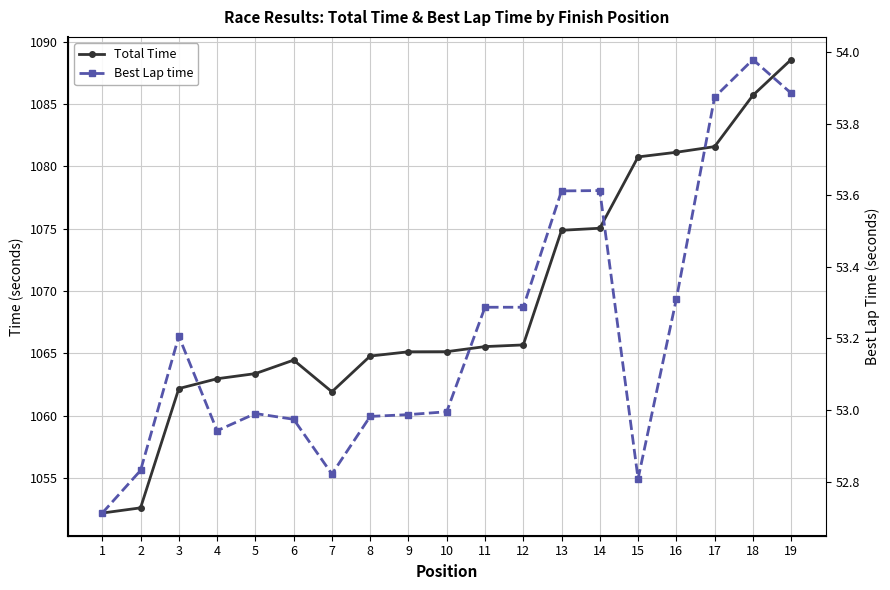

True or false: Total Time and Best Lap time intersect in this chart.

False